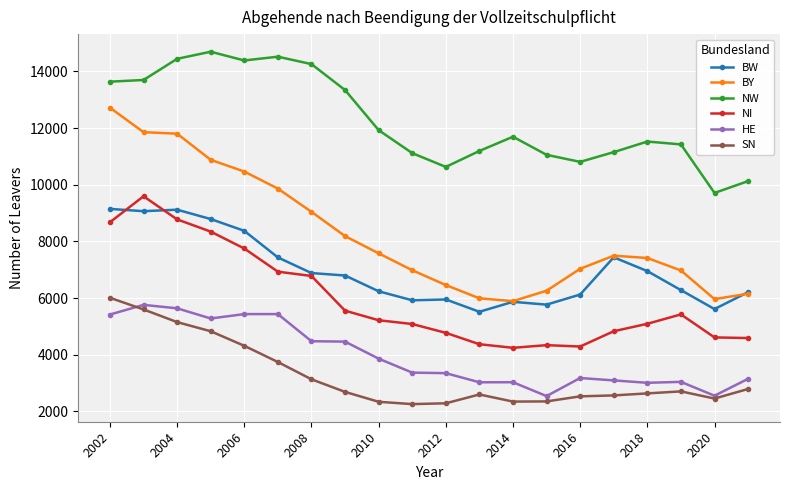

What are all the series names shown in the legend?

BW, BY, NW, NI, HE, SN